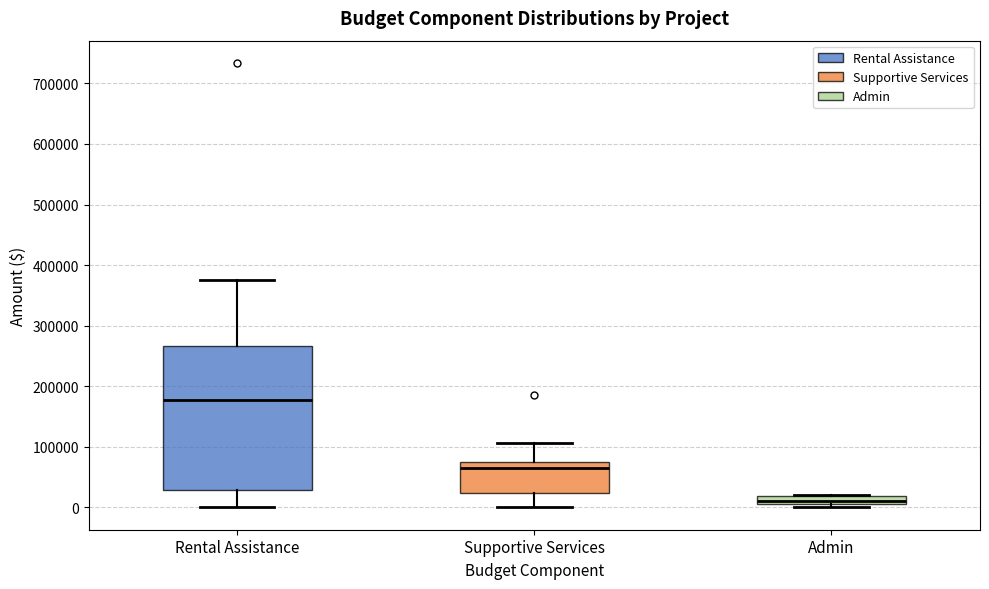

Where is the upper edge of the box for Rental Assistance on the y-axis? The values are not printed on the chart, so give them approximately, as read against the axis.

270000